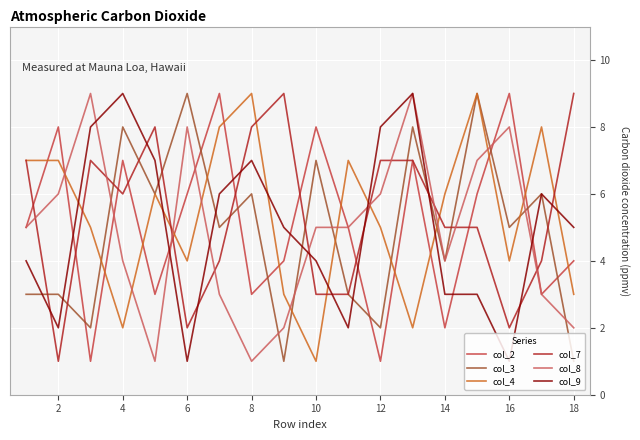

Does the chart display data point markers on the line(s)?

No